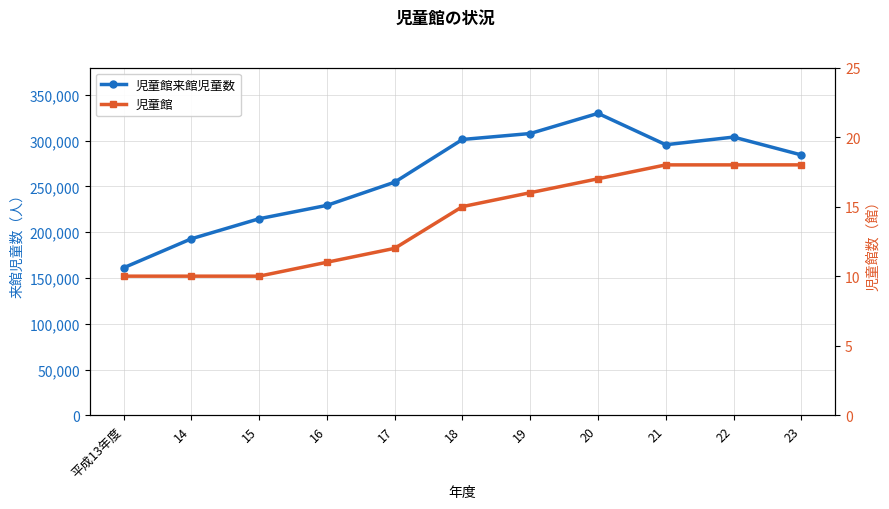

What are all the series names shown in the legend?

児童館来館児童数, 児童館